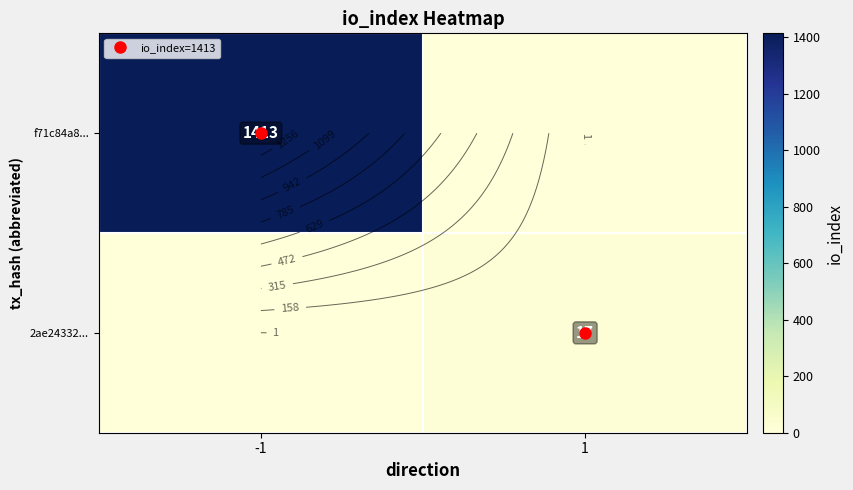

The value of 2ae24332... at 1 is 17. True or false?

True